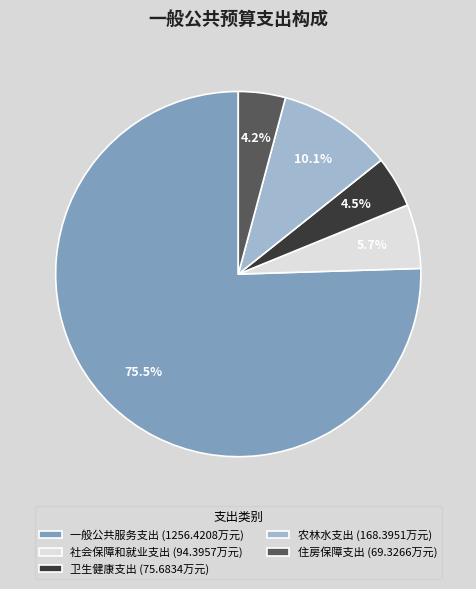

What is the total percentage of 住房保障支出 and 一般公共服务支出?

79.7%